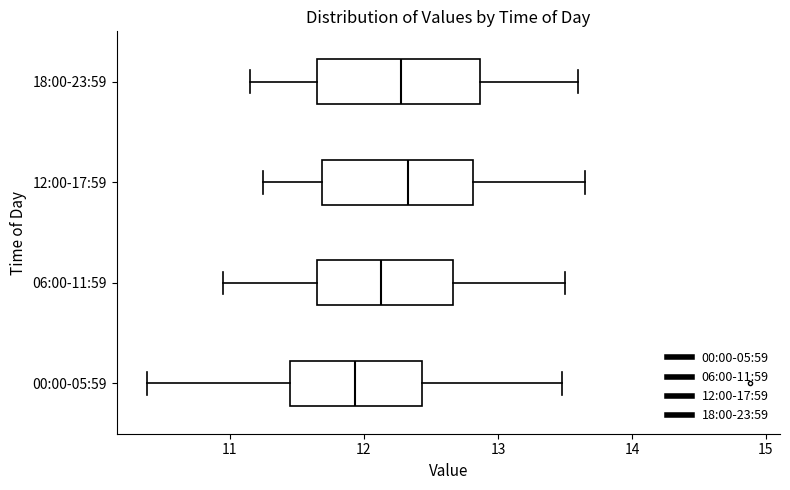

Reading bottom to top, read every box against the x-axis: the position of its median line, the range the box covers, and the ends of its whiskers. The values are not printed on the chart, so give them approximately, as read against the axis.

00:00-05:59: median 11.9, box 11.4 to 12.4, whiskers 10.4 to 13.5
06:00-11:59: median 12.1, box 11.7 to 12.7, whiskers 11.0 to 13.5
12:00-17:59: median 12.3, box 11.7 to 12.8, whiskers 11.3 to 13.7
18:00-23:59: median 12.3, box 11.7 to 12.9, whiskers 11.2 to 13.6